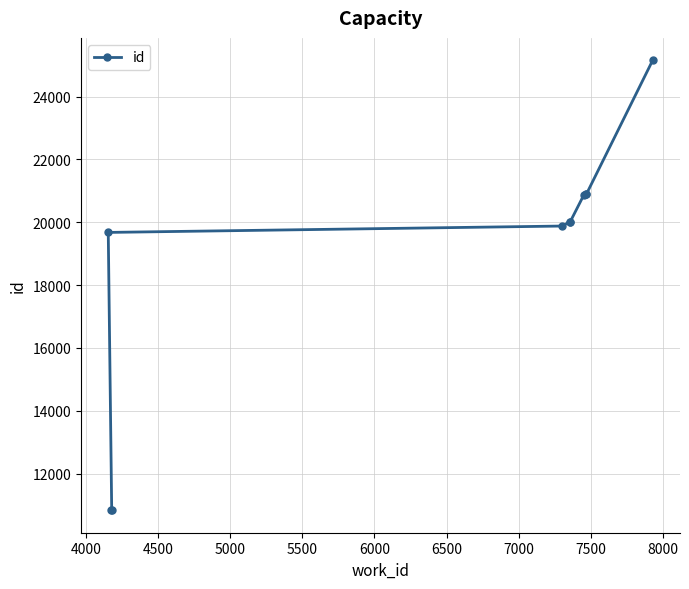

What is the smallest value displayed?

10831